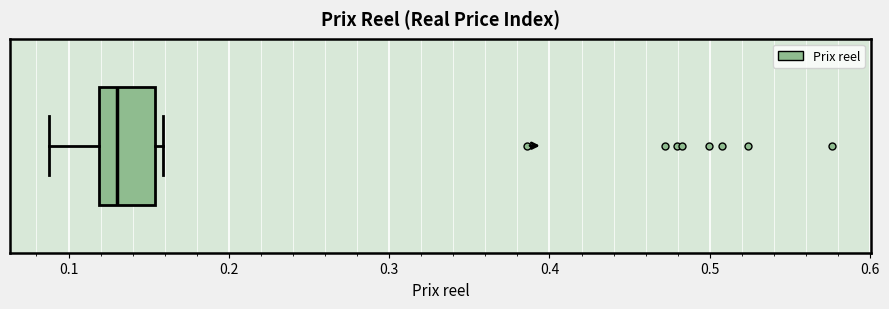

Read this box plot against the x-axis: the position of the median line, the range covered by the box, and the ends of both whiskers. The values are not printed on the chart, so give them approximately, as read against the axis.

median 0.13, box 0.12 to 0.15, whiskers 0.09 to 0.16